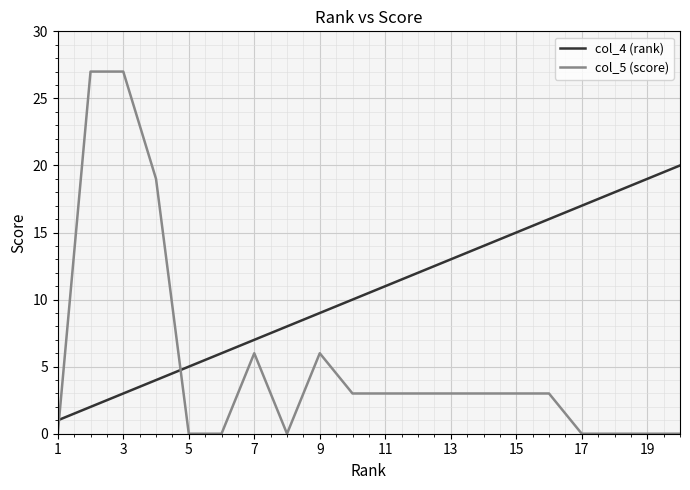

After their last crossing, which series has the higher values: col_4 (rank) or col_5 (score)?

col_4 (rank)